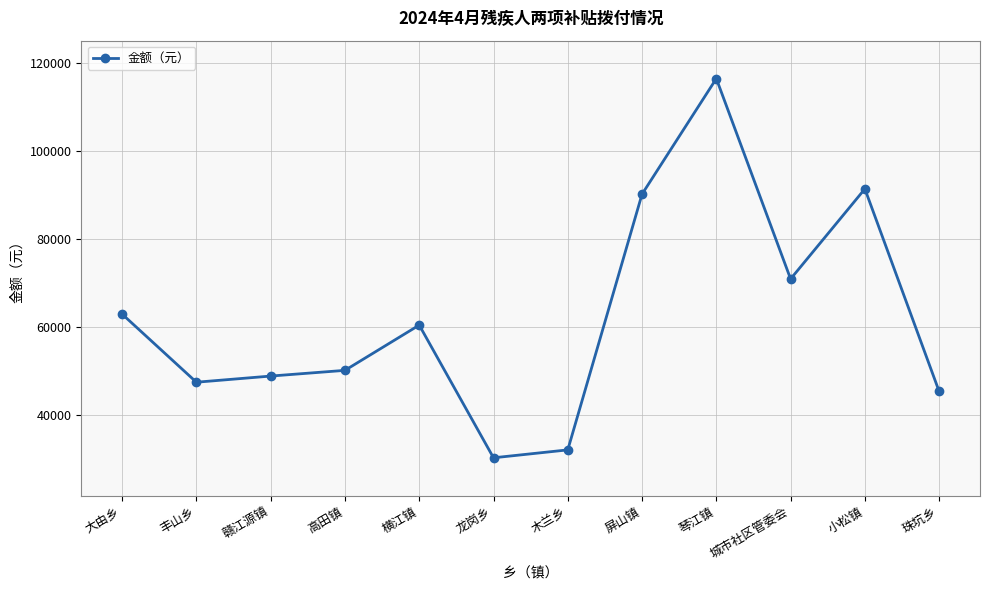

Reading left to right, list all the values displayed in this chart.

62900	47400	48800	50100	60400	30200	32000	90200	116500	70900	91400	45300